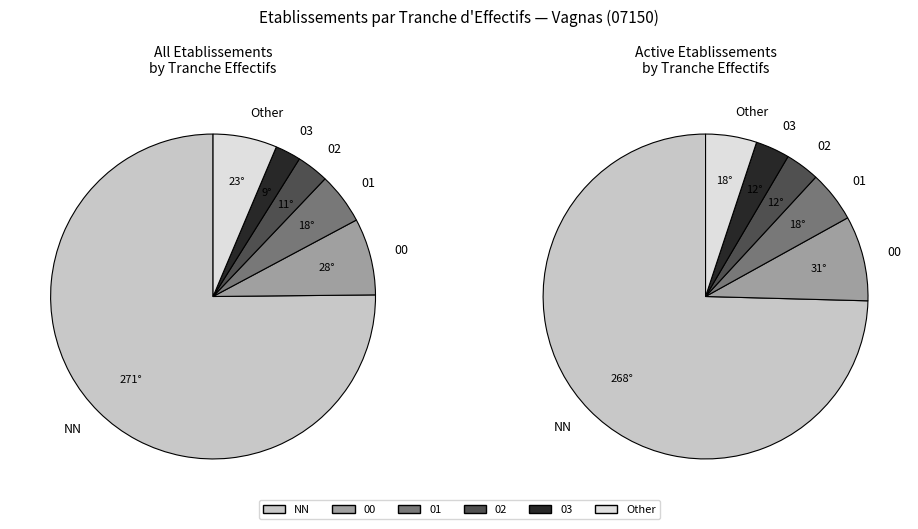

To the nearest percent, what is the difference between the largest and smallest slice percentages?

73%